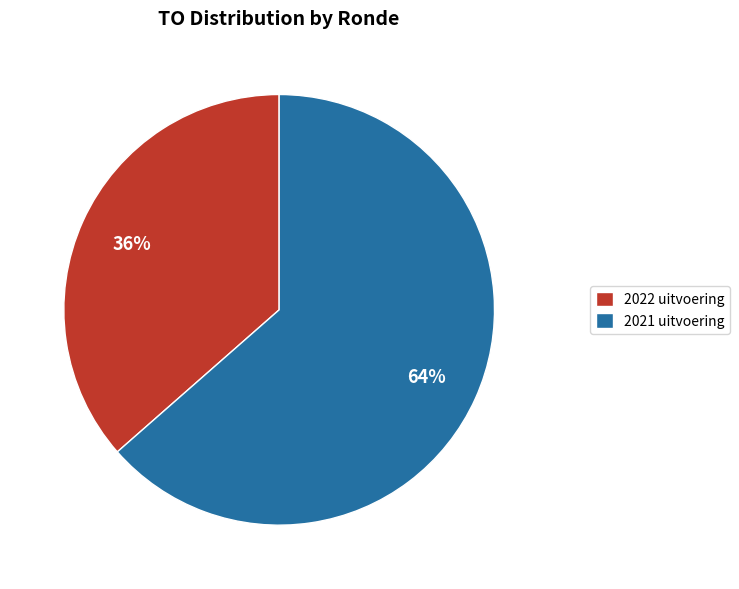

To the nearest percent, what is the average slice percentage?

50%